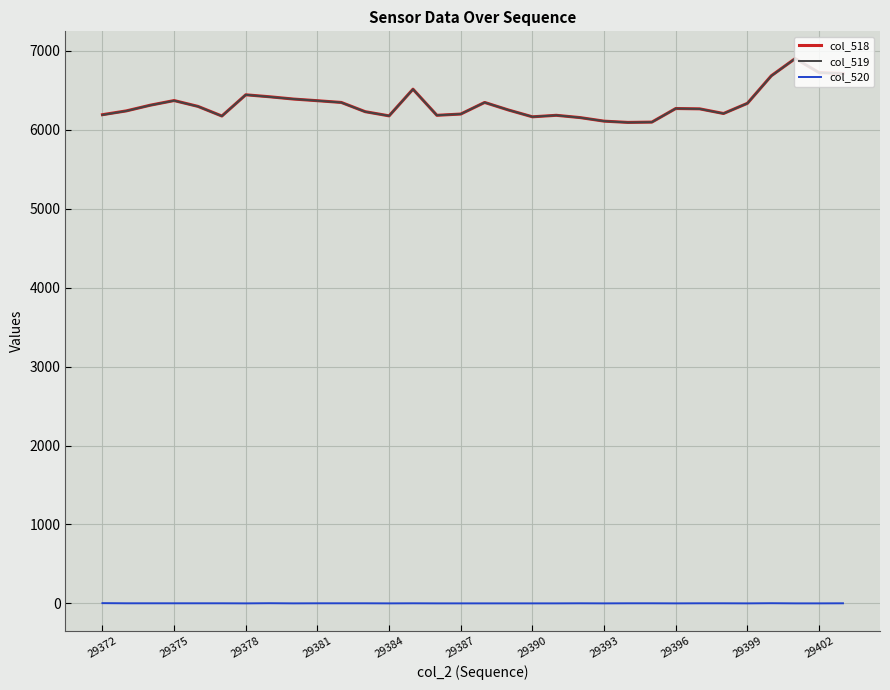

True or false: col_520 and col_518 cross at least once.

False